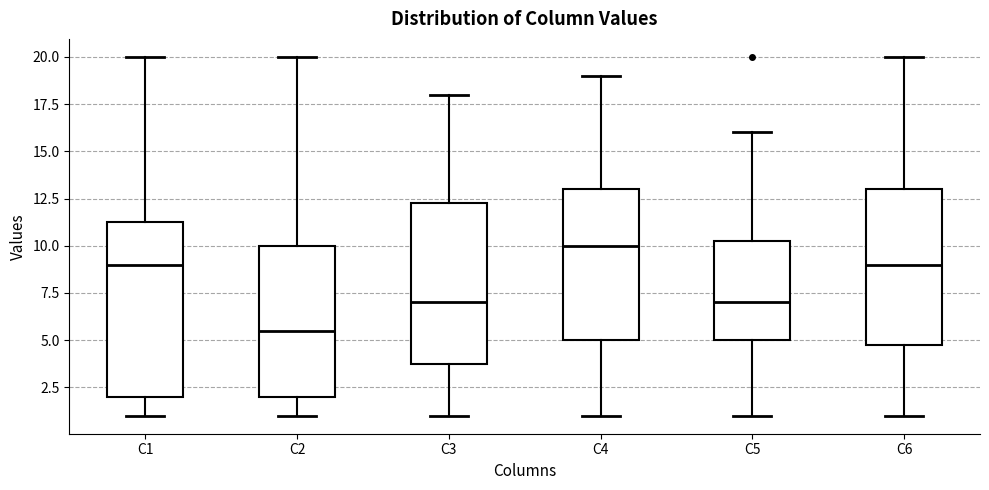

Where is the upper edge of the box for C4 on the y-axis? The values are not printed on the chart, so give them approximately, as read against the axis.

13.0